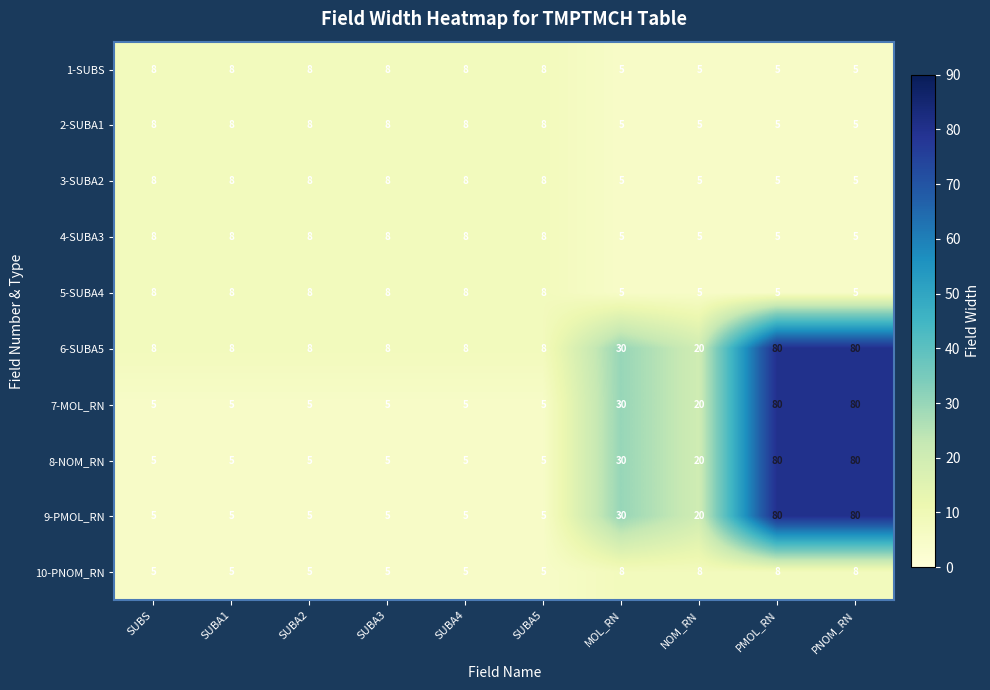

What is the difference between the 7-MOL_RN values at SUBA5 and PNOM_RN?

75